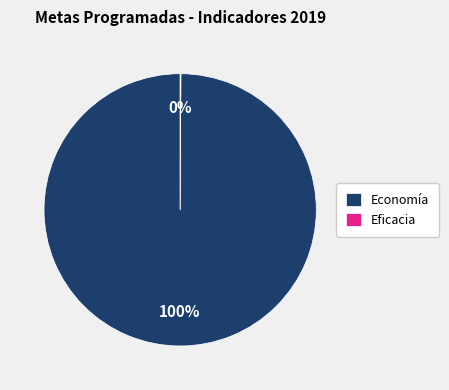

To the nearest percent, what is the average slice percentage?

50%